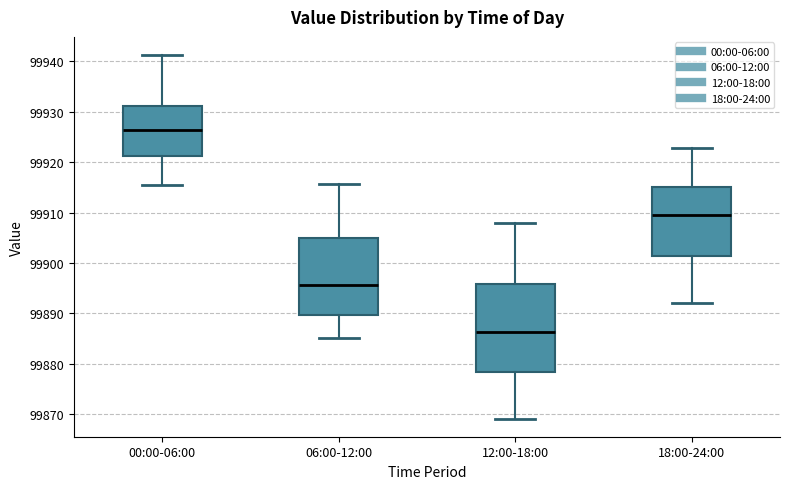

Where does the upper whisker of the box for 06:00-12:00 end on the y-axis? The values are not printed on the chart, so give them approximately, as read against the axis.

99916